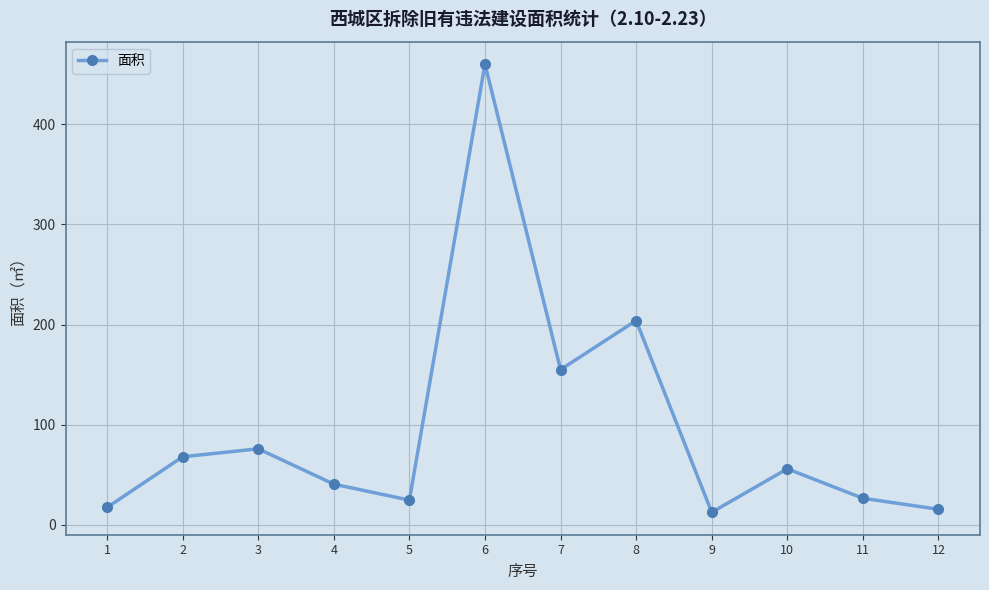

What is the approximate value at 4?

40.7